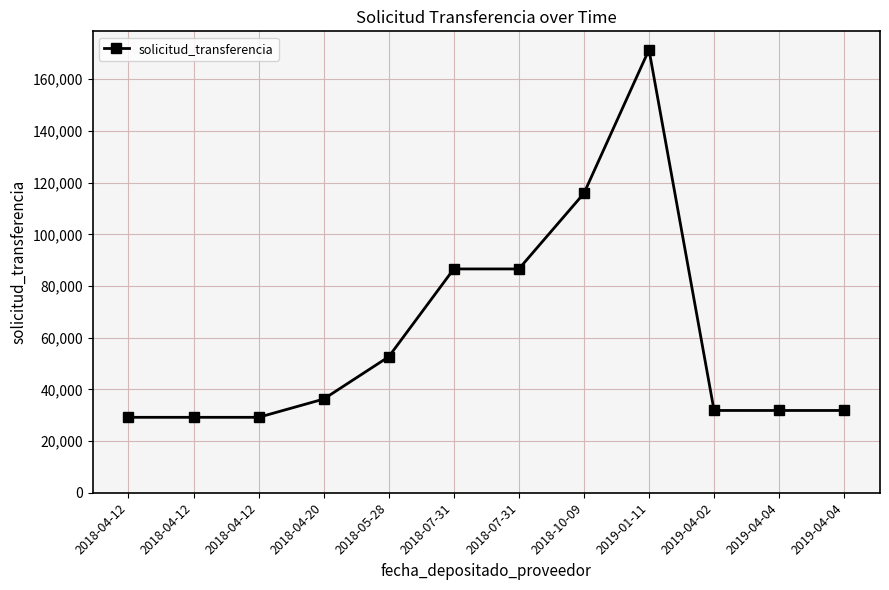

What is the average value?

61031